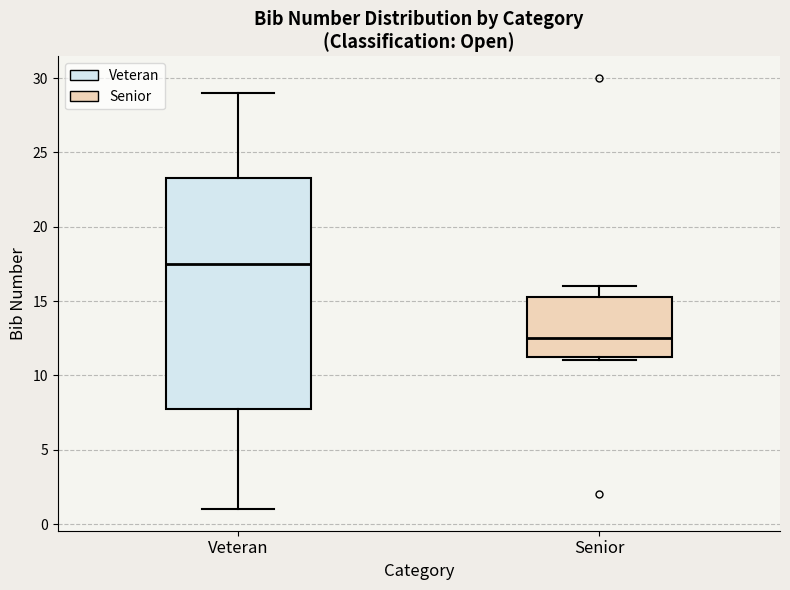

Which box's median line is the highest?

Veteran